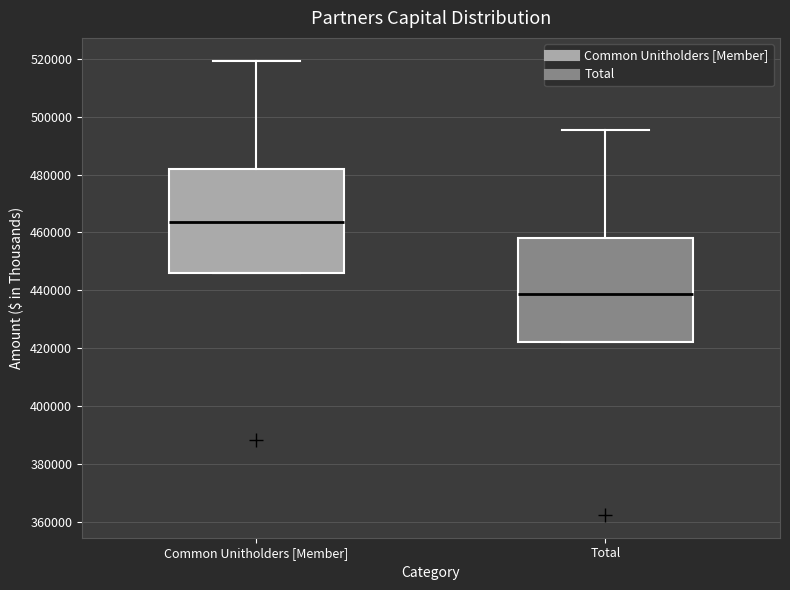

Which box has the highest median line?

Common Unitholders [Member]